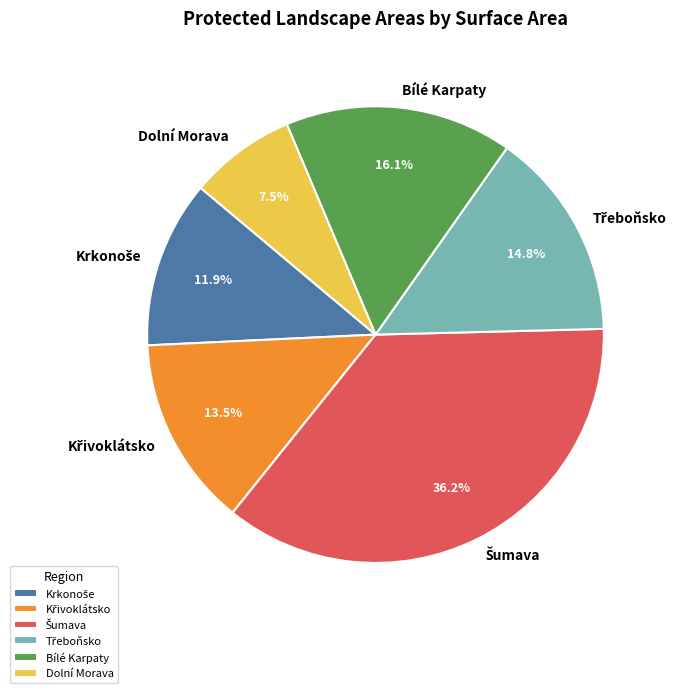

Does any single category account for the majority?

No